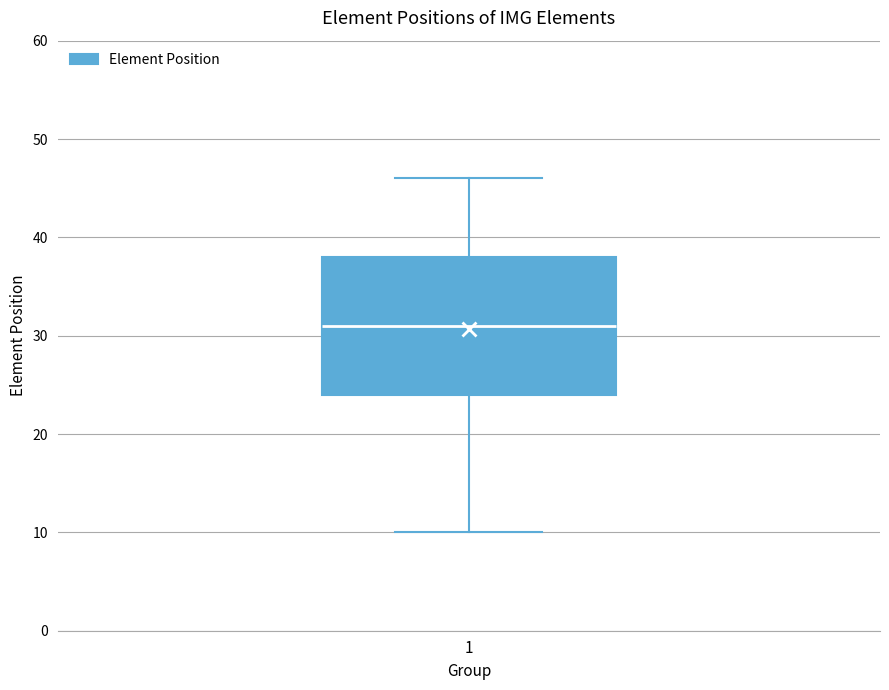

Transcribe this box plot: give where the median line is, the range the box spans, and where the two whiskers end, as read against the y-axis. The values are not printed on the chart, so give them approximately, as read against the axis.

median 31, box 24 to 38, whiskers 10 to 46